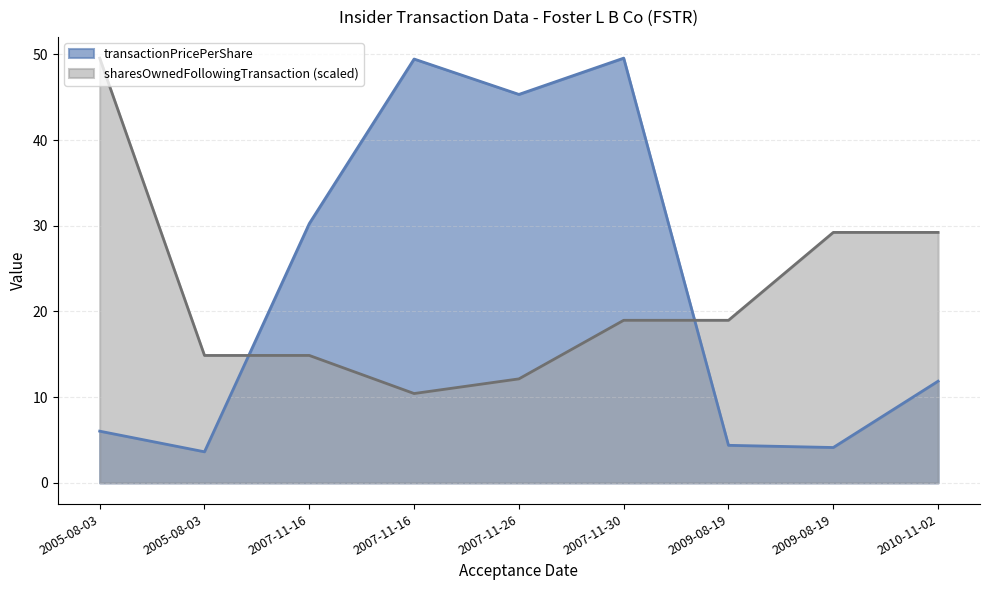

What is the label of the 3rd point from the right?

2009-08-19